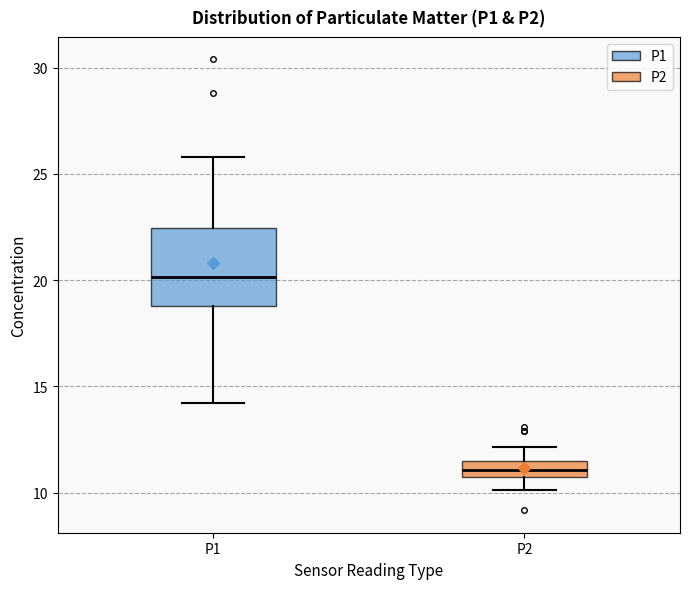

Where is the upper edge of the box for P2 on the y-axis? The values are not printed on the chart, so give them approximately, as read against the axis.

11.5